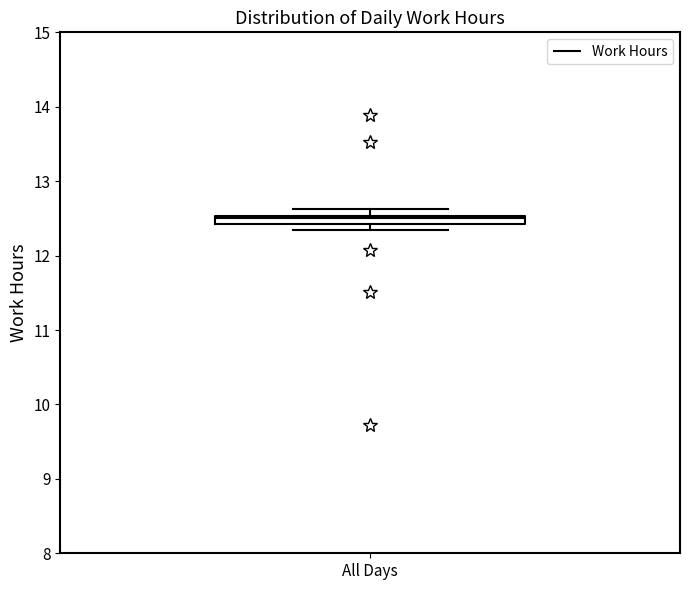

Where is the upper edge of the box for All Days on the y-axis? The values are not printed on the chart, so give them approximately, as read against the axis.

12.5